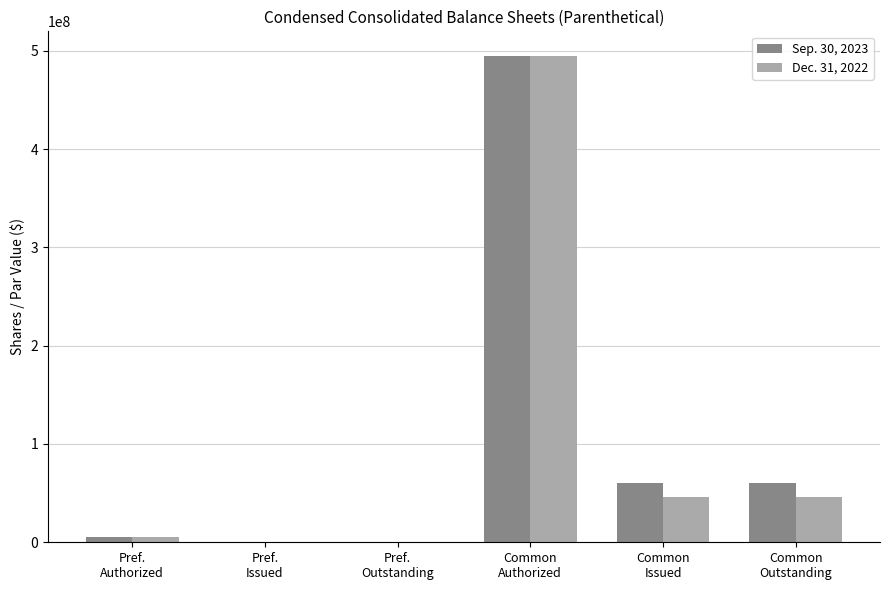

What is the difference between the Dec. 31, 2022 values at Common
Authorized and Pref.
Issued?

494222346